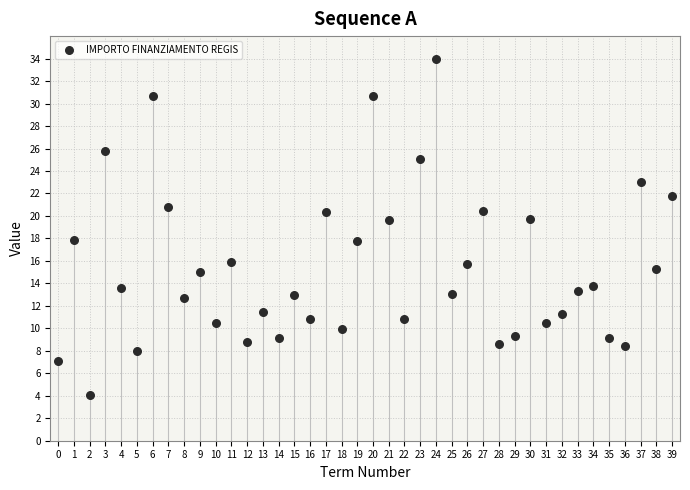

What is the range of Y values (max minus min)?

29.8